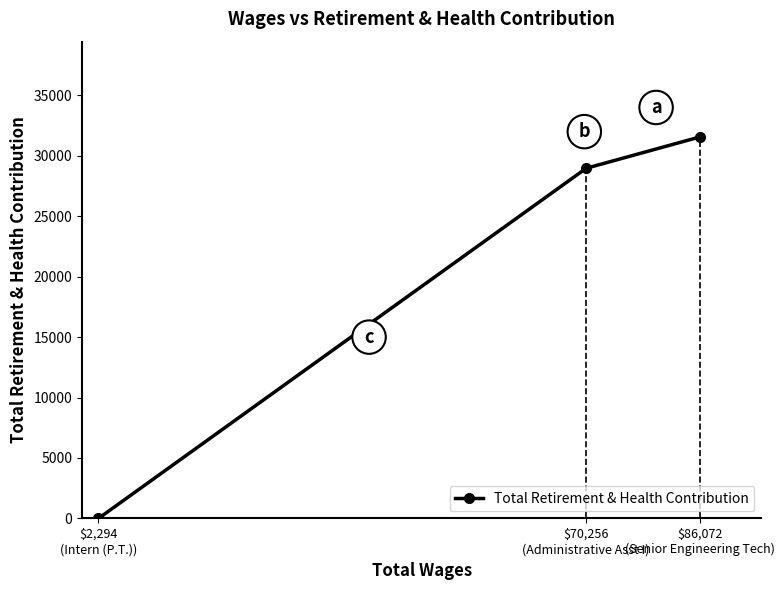

What is the difference between the second highest and minimum values?

28968